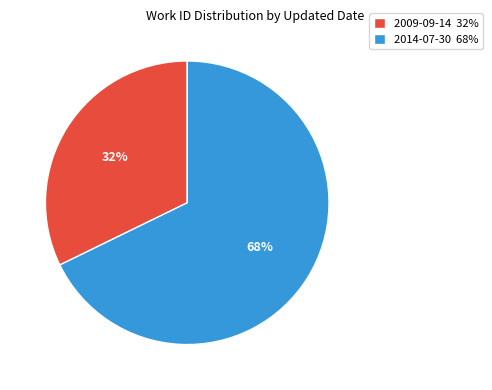

To the nearest percent, what portion does 2014-07-30 represent?

68%